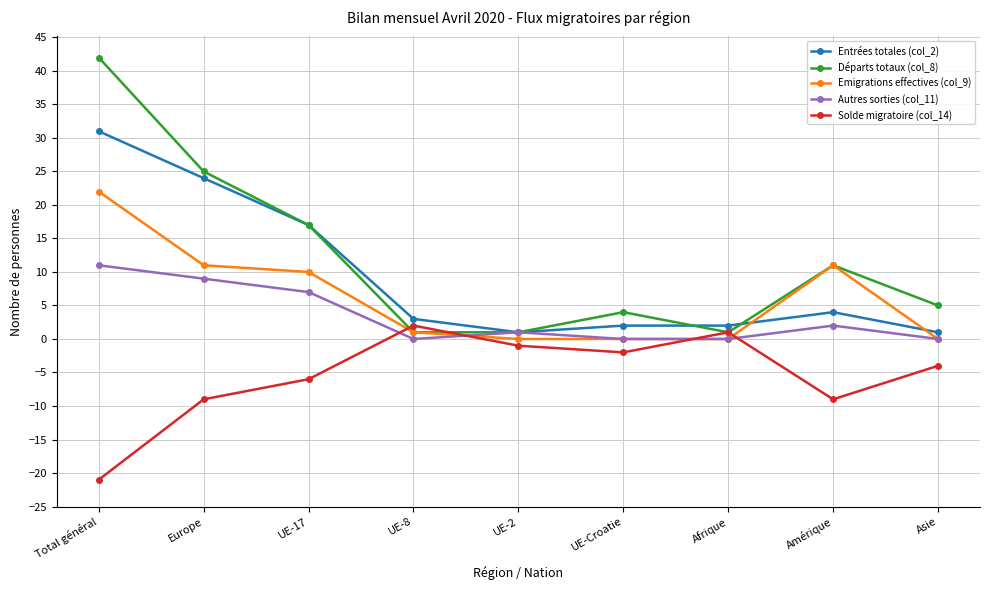

Rank the series by their maximum value, from lowest to highest.

Solde migratoire (col_14), Autres sorties (col_11), Emigrations effectives (col_9), Entrées totales (col_2), Départs totaux (col_8)